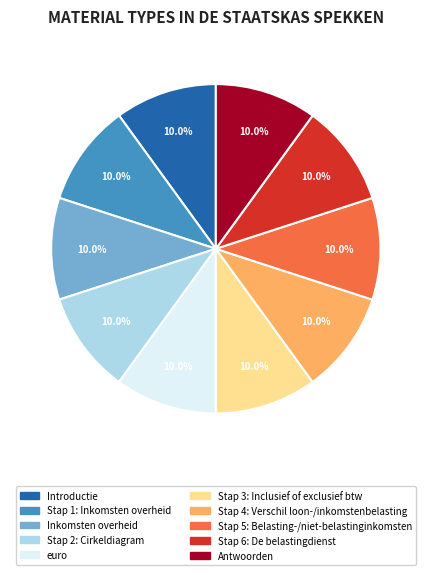

What percentage is the Stap 5: Belasting-/niet-belastinginkomsten slice, to the nearest percent?

10%